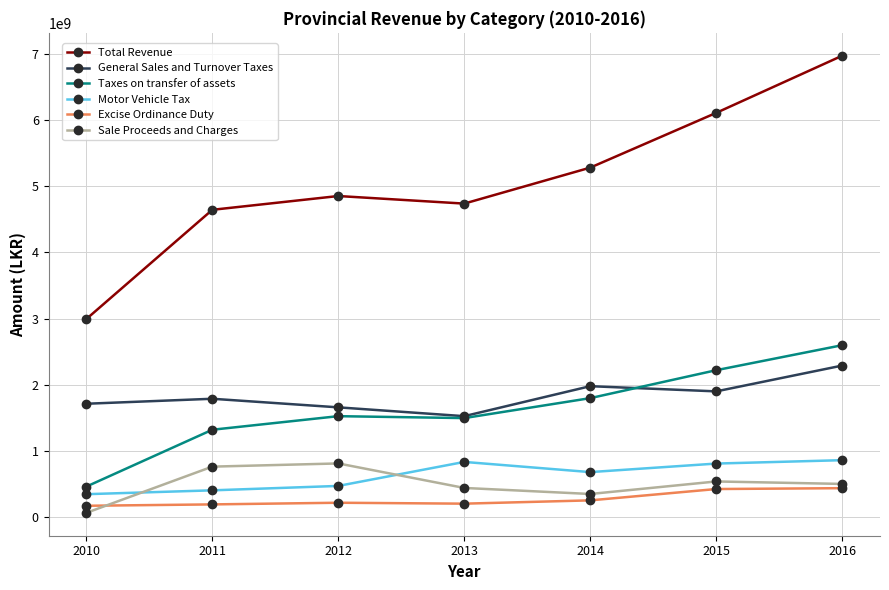

True or false: Sale Proceeds and Charges and Total Revenue intersect in this chart.

False